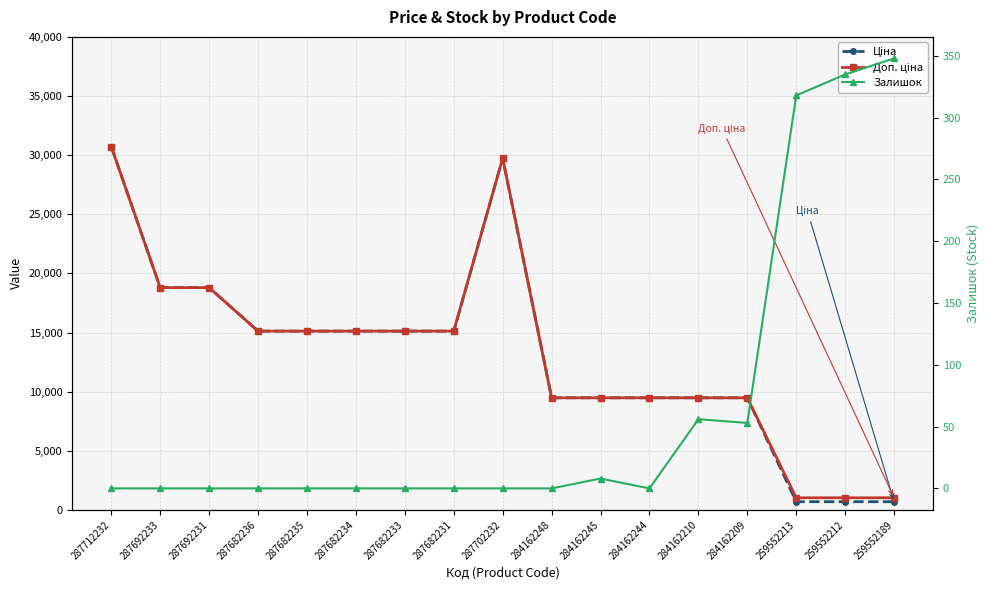

What are all the series names shown in the legend?

Ціна, Доп. ціна, Залишок